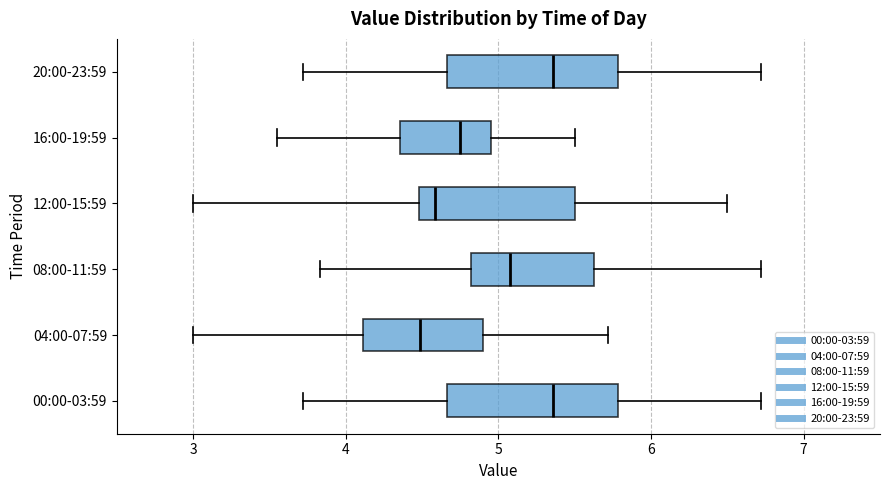

Where is the left edge of the box for 00:00-03:59 on the x-axis? The values are not printed on the chart, so give them approximately, as read against the axis.

4.7